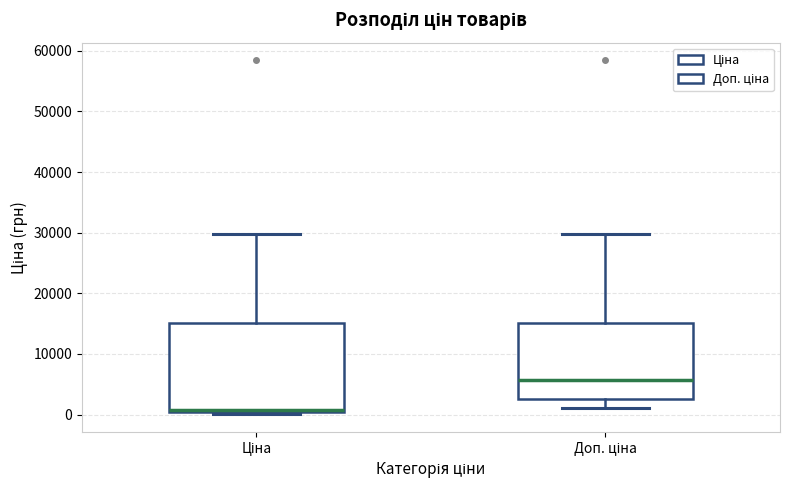

Which box is the tallest, from its lower edge to its upper edge?

Ціна